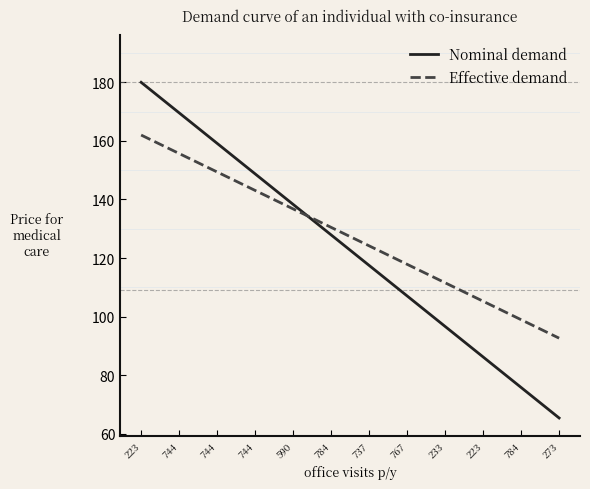

Reading left to right, list all the values displayed in this chart.

Nominal demand: 180.0	169.6	159.2	148.7	138.3	127.9	117.5	107.1	96.7	86.2	75.8	65.4
Effective demand: 162.0	155.7	149.4	143.1	136.8	130.5	124.2	117.9	111.6	105.3	99.0	92.6